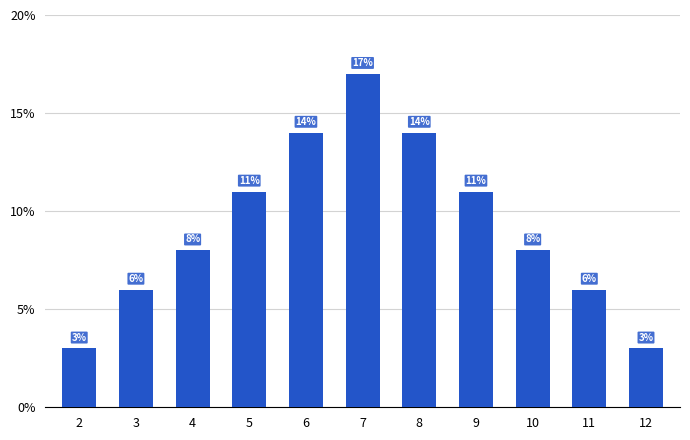

Reading right to left, transcribe all the data shown in this chart.

12=3	11=6	10=8	9=11	8=14	7=17	6=14	5=11	4=8	3=6	2=3